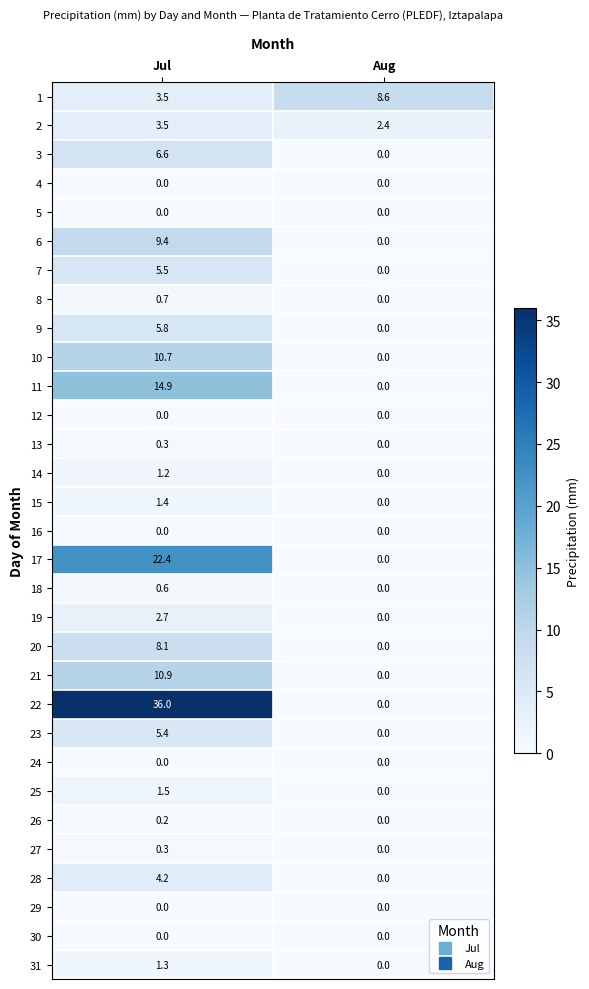

Where is 21 nearest to the value 5?

Aug